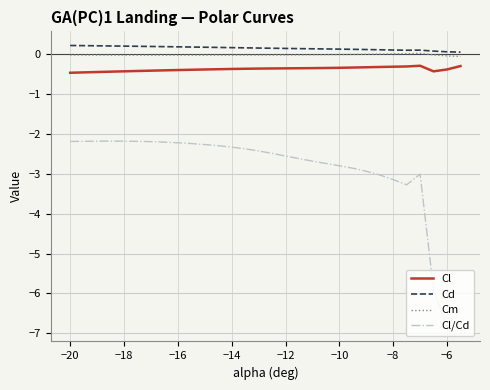

What is the average value of the Cl/Cd series?

-2.9